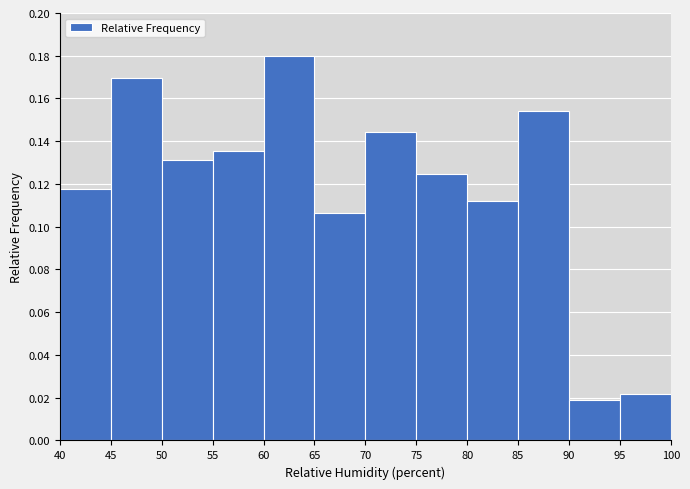

Reading left to right, transcribe this chart: for each bar, give the range it covers on the x-axis and its height. The values are not printed on the chart, so give them approximately, as read against the axis.

40 to 45: 0.118
45 to 50: 0.170
50 to 55: 0.132
55 to 60: 0.136
60 to 65: 0.180
65 to 70: 0.106
70 to 75: 0.144
75 to 80: 0.124
80 to 85: 0.112
85 to 90: 0.154
90 to 95: 0.020
95 to 100: 0.022